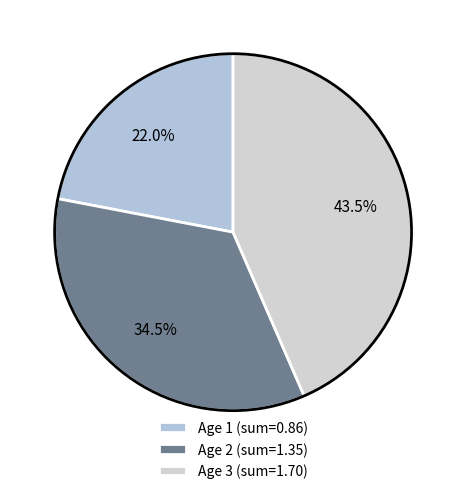

To the nearest percent, what is the difference between the largest and smallest slice percentages?

21%